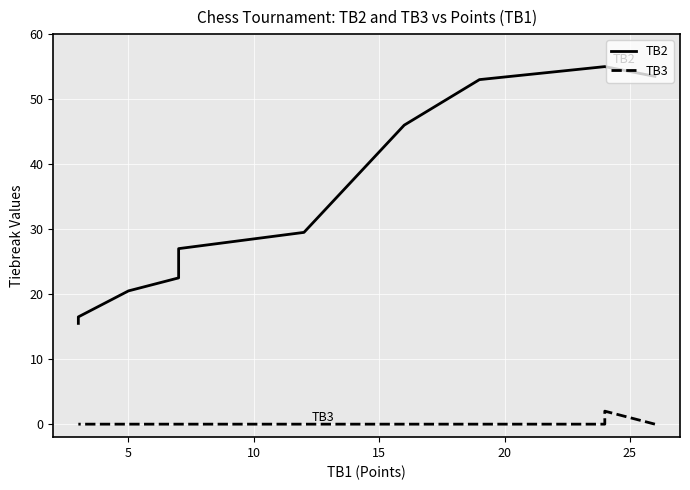

List the series in order of their peak value, highest first.

TB2, TB3